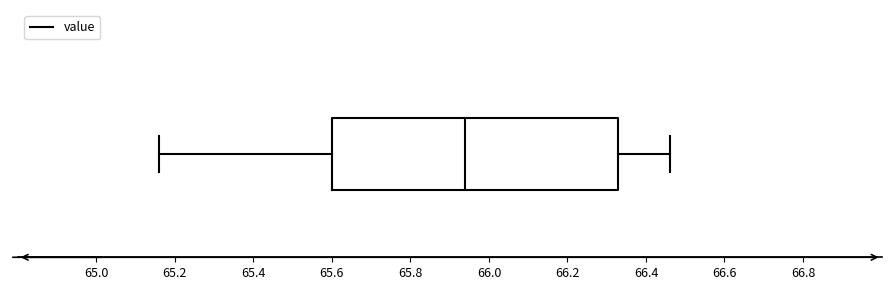

Read this box plot against the x-axis: the position of the median line, the range covered by the box, and the ends of both whiskers. The values are not printed on the chart, so give them approximately, as read against the axis.

median 65.94, box 65.60 to 66.34, whiskers 65.16 to 66.46